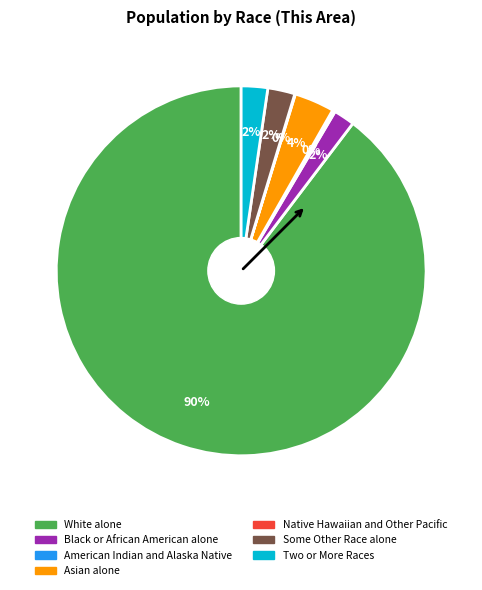

True or false: White alone accounts for 82% of the total.

False